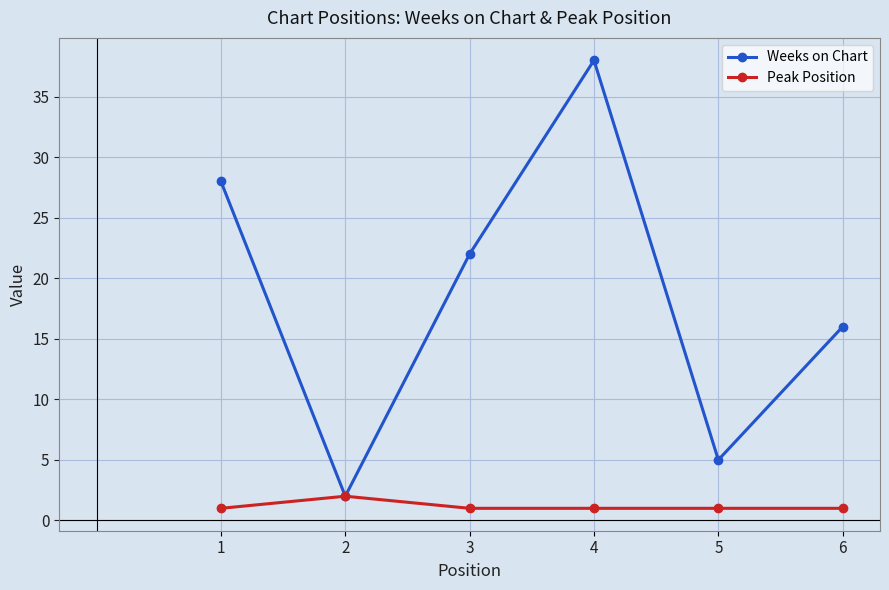

Reading left to right, list all the values displayed in this chart.

Weeks on Chart: 28	2	22	38	5	16
Peak Position: 1	2	1	1	1	1